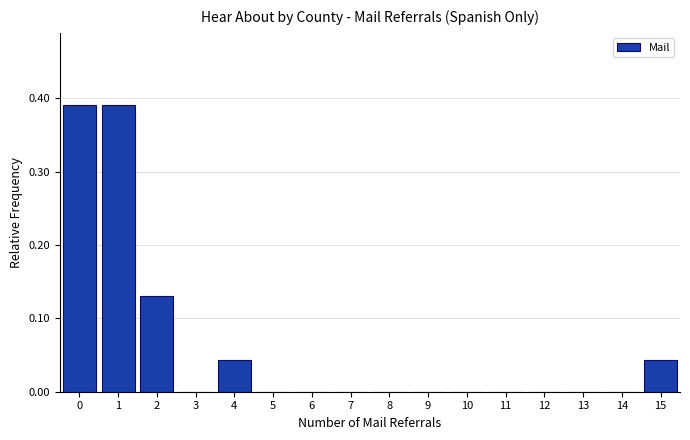

Reading left to right, list every bar in this chart as the range it spans on the x-axis followed by its height. The values are not printed on the chart, so give them approximately, as read against the axis.

-0.5 to 0.5: 0.39
0.5 to 1.5: 0.39
1.5 to 2.5: 0.13
2.5 to 3.5: 0
3.5 to 4.5: 0.04
4.5 to 5.5: 0
5.5 to 6.5: 0
6.5 to 7.5: 0
7.5 to 8.5: 0
8.5 to 9.5: 0
9.5 to 10.5: 0
10.5 to 11.5: 0
11.5 to 12.5: 0
12.5 to 13.5: 0
13.5 to 14.5: 0
14.5 to 15.5: 0.04